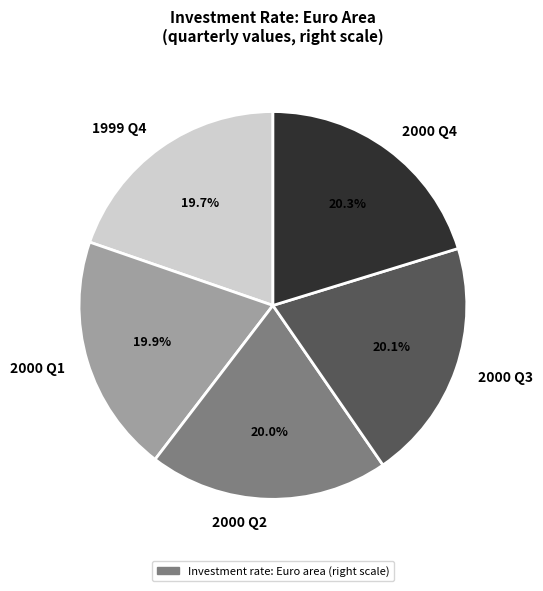

To the nearest percent, what is the average slice percentage?

20%